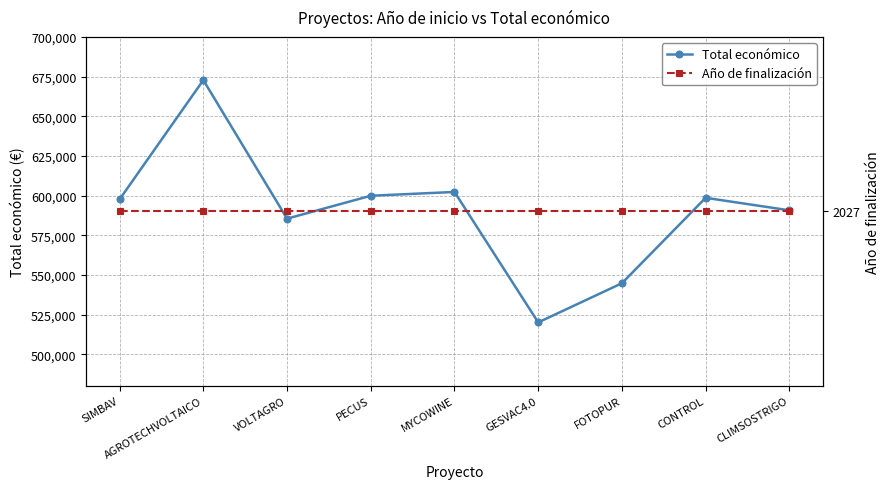

What position from the left is AGROTECHVOLTAICO?

2